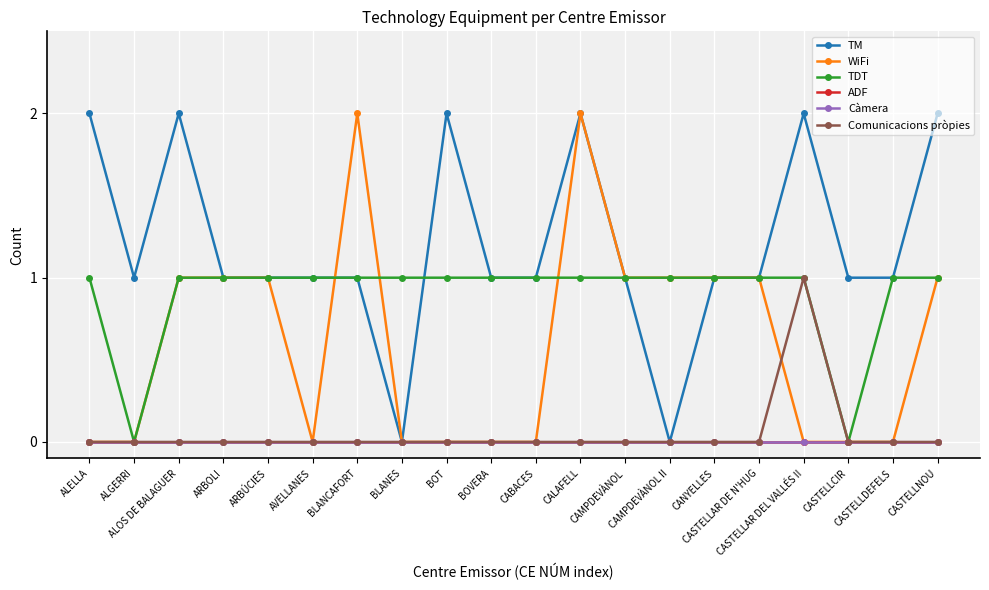

At which category does the chart reach its minimum across all series?

BLANES